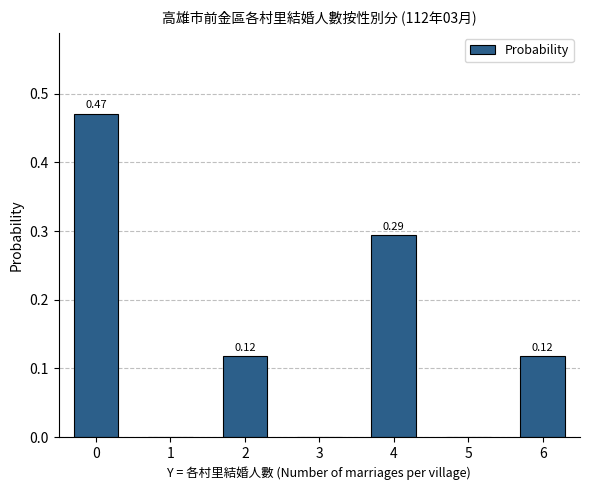

What is the sum of all values?

1.0